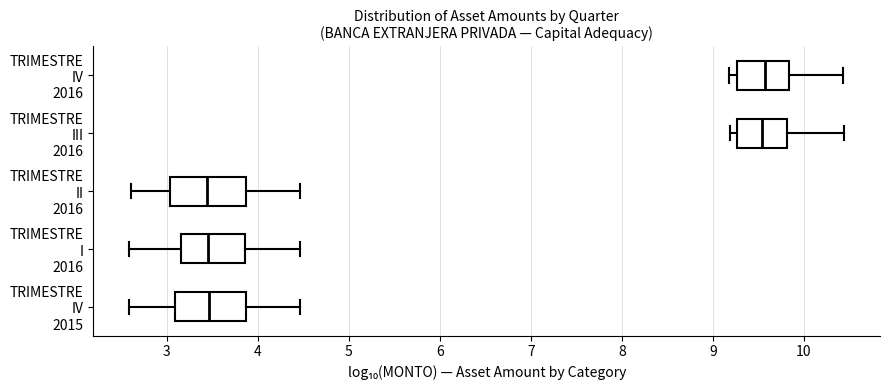

Reading bottom to top, read every box against the x-axis: the position of its median line, the range the box covers, and the ends of its whiskers. The values are not printed on the chart, so give them approximately, as read against the axis.

TRIMESTRE IV 2015: median 3.5, box 3.1 to 3.9, whiskers 2.6 to 4.5
TRIMESTRE I 2016: median 3.5, box 3.2 to 3.9, whiskers 2.6 to 4.5
TRIMESTRE II 2016: median 3.4, box 3.0 to 3.9, whiskers 2.6 to 4.5
TRIMESTRE III 2016: median 9.5, box 9.3 to 9.8, whiskers 9.2 to 10.4
TRIMESTRE IV 2016: median 9.6, box 9.3 to 9.8, whiskers 9.2 to 10.4